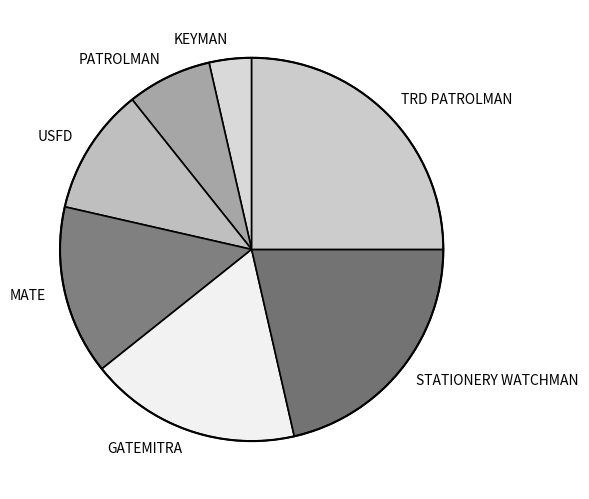

Does any single category account for the majority?

No